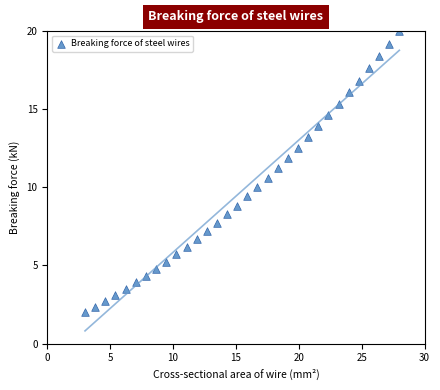

What is the range of Y values (max minus min)?

18.0